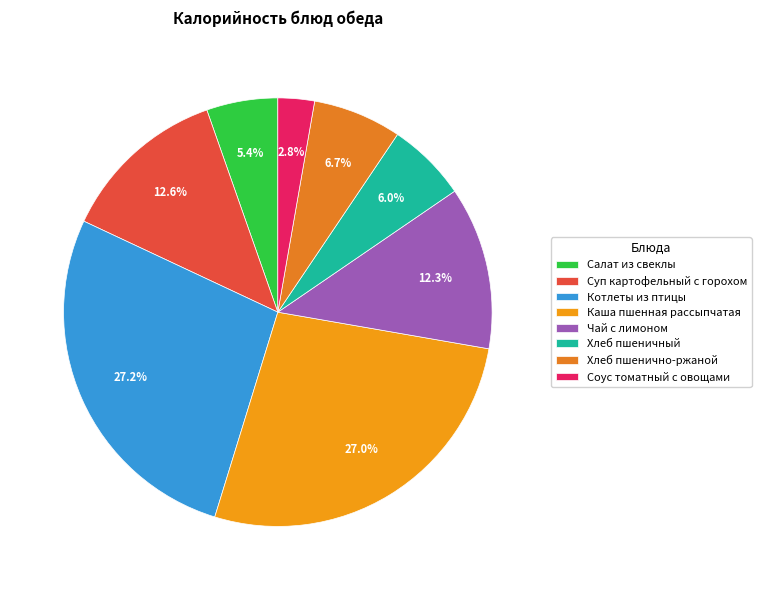

How many slices are in this pie chart?

8